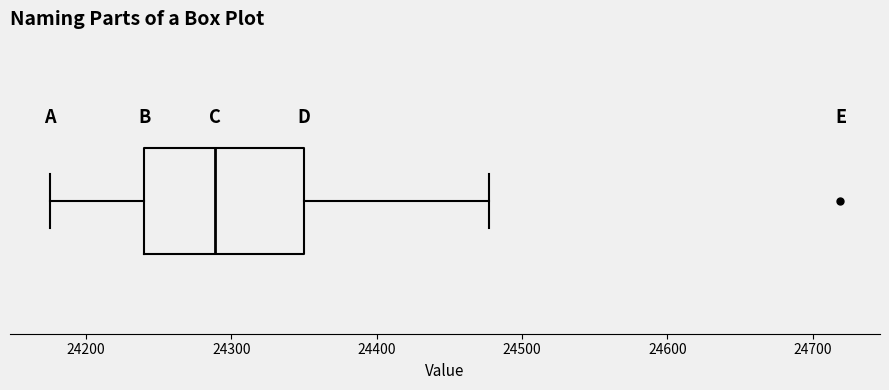

Where does the median line of the box sit on the x-axis? The values are not printed on the chart, so give them approximately, as read against the axis.

24290